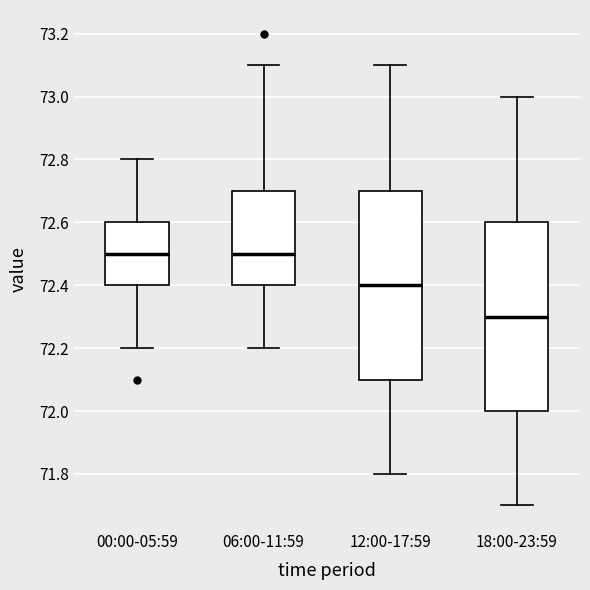

Where is the upper edge of the box for 06:00-11:59 on the y-axis? The values are not printed on the chart, so give them approximately, as read against the axis.

72.7